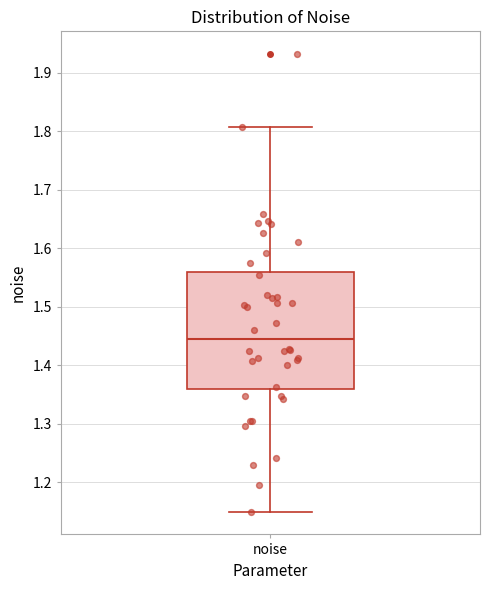

Where does the median line of the box for noise sit on the y-axis? The values are not printed on the chart, so give them approximately, as read against the axis.

1.44